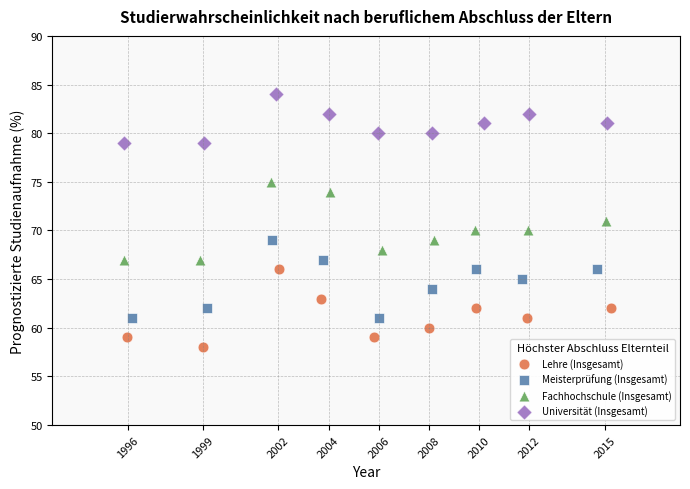

What are all the series names shown in the legend?

Lehre (Insgesamt), Meisterprüfung (Insgesamt), Fachhochschule (Insgesamt), Universität (Insgesamt)